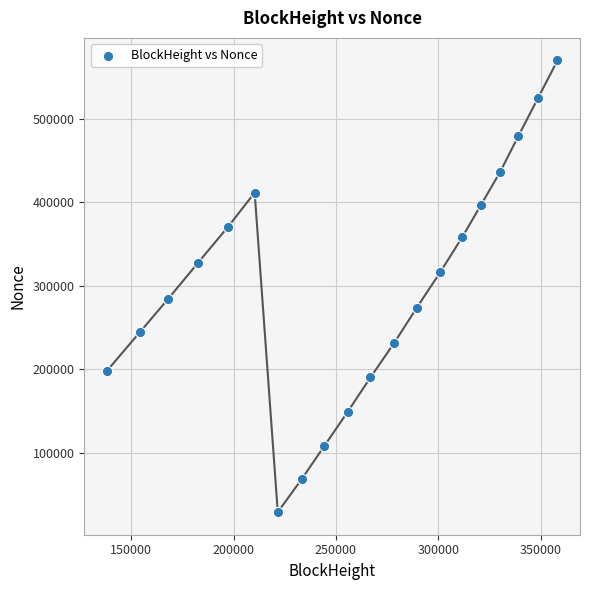

What is the range of X values (max minus min)?

219985